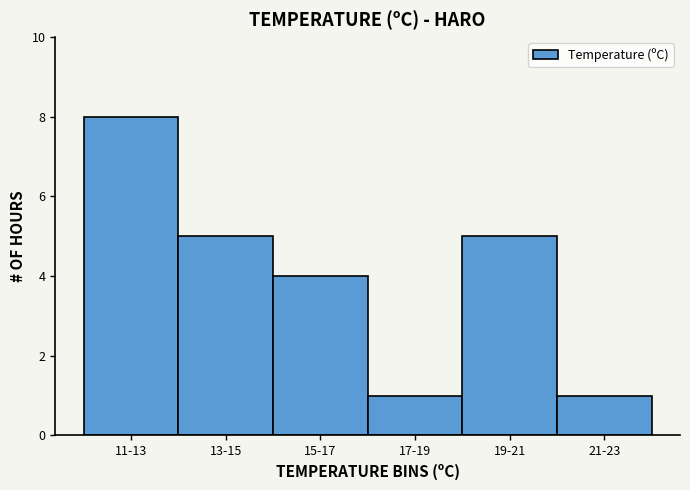

Reading left to right, extract all data points from this chart.

8	5	4	1	5	1